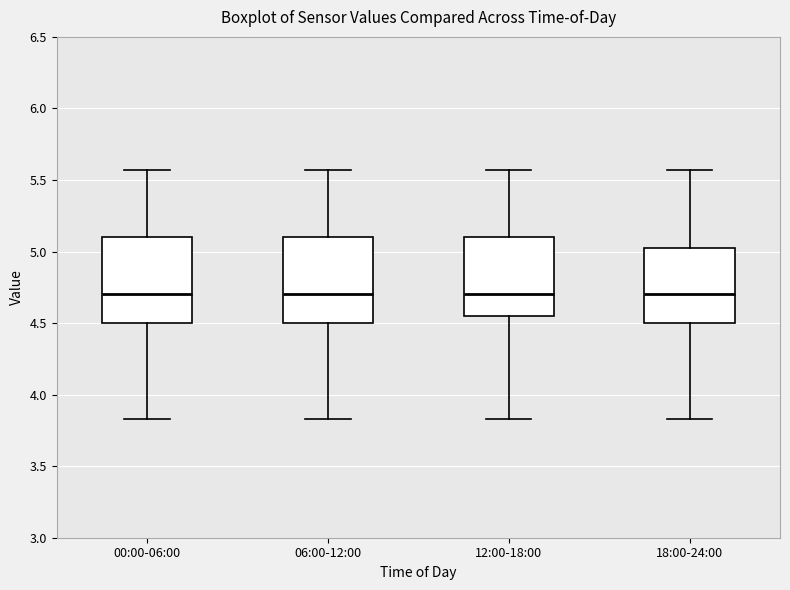

Where is the upper edge of the box for 06:00-12:00 on the y-axis? The values are not printed on the chart, so give them approximately, as read against the axis.

5.10